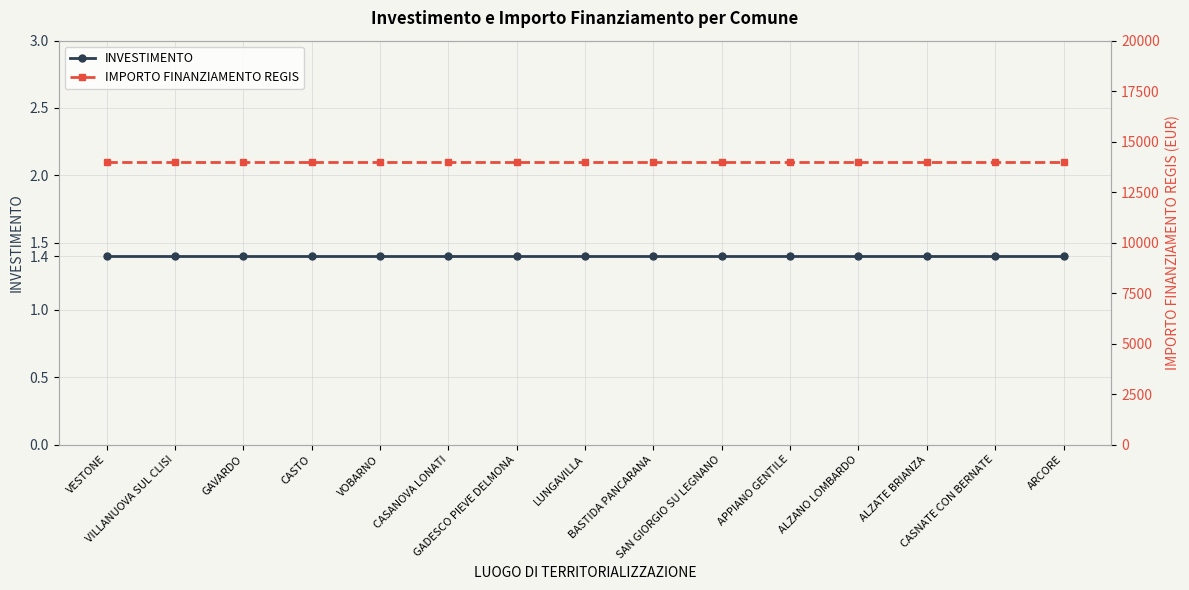

List the series in order of their peak value, highest first.

IMPORTO FINANZIAMENTO REGIS, INVESTIMENTO